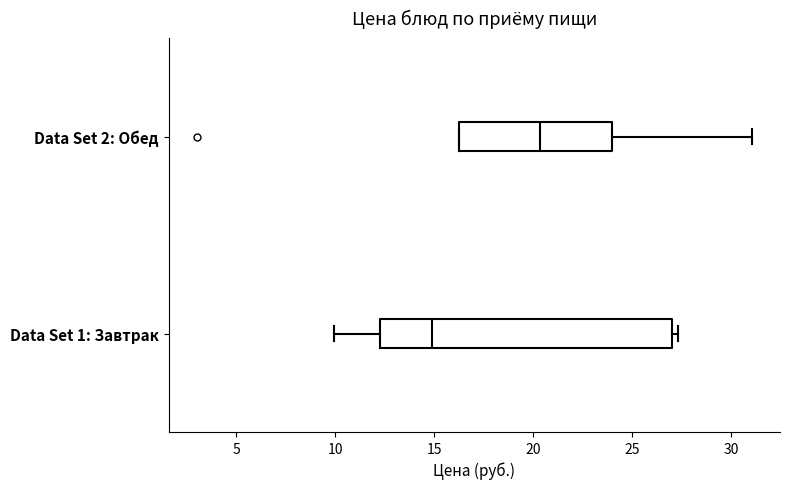

Which box has the furthest to the left median line?

Data Set 1: Завтрак